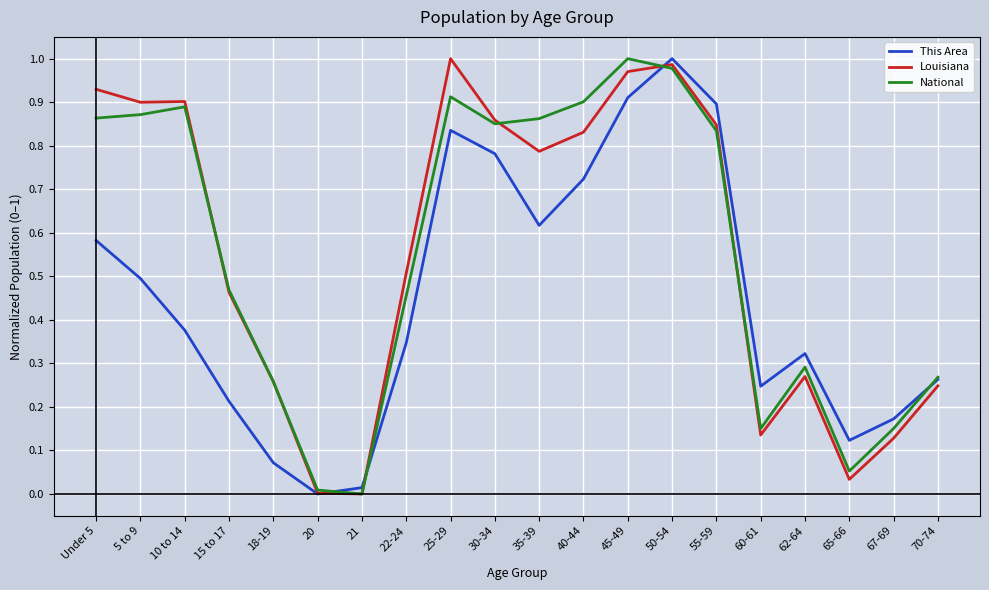

The This Area series shows 0.3 at 67-69. True or false?

False